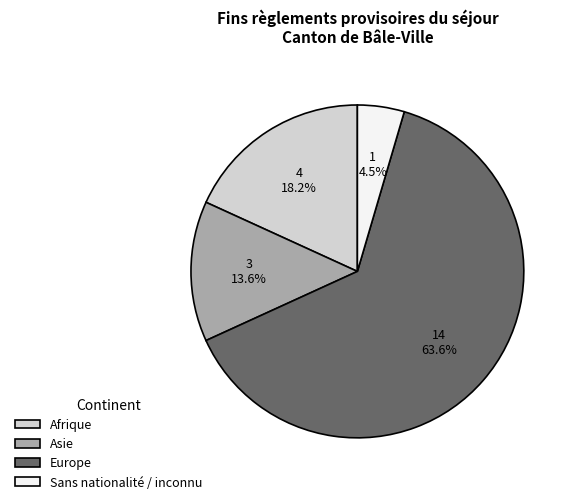

What percentage do Asie and Afrique together represent?

31.8%